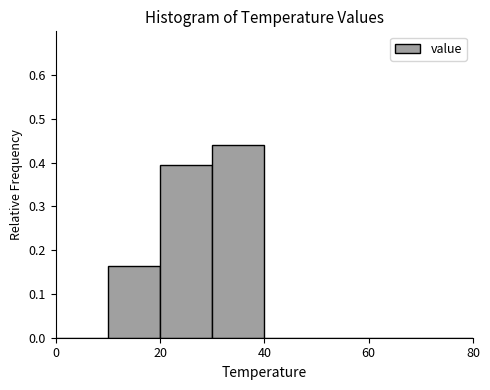

Reading left to right, transcribe this chart: for each bar, give the range it covers on the x-axis and its height. The values are not printed on the chart, so give them approximately, as read against the axis.

0 to 10: 0
10 to 20: 0.16
20 to 30: 0.39
30 to 40: 0.44
40 to 50: 0
50 to 60: 0
60 to 70: 0
70 to 80: 0